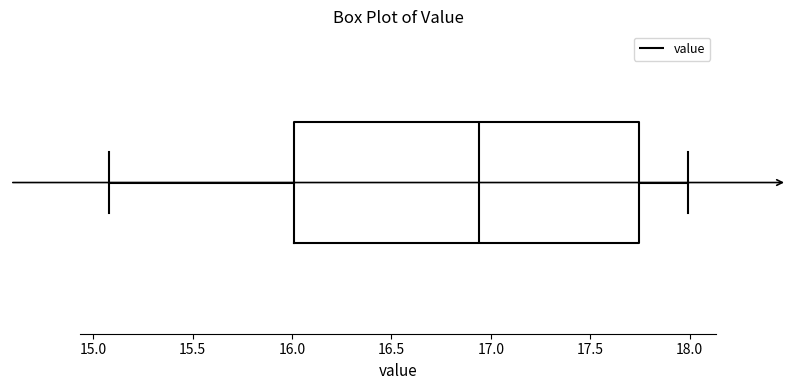

Transcribe this box plot: give where the median line is, the range the box spans, and where the two whiskers end, as read against the x-axis. The values are not printed on the chart, so give them approximately, as read against the axis.

median 16.95, box 16.00 to 17.75, whiskers 15.10 to 18.00